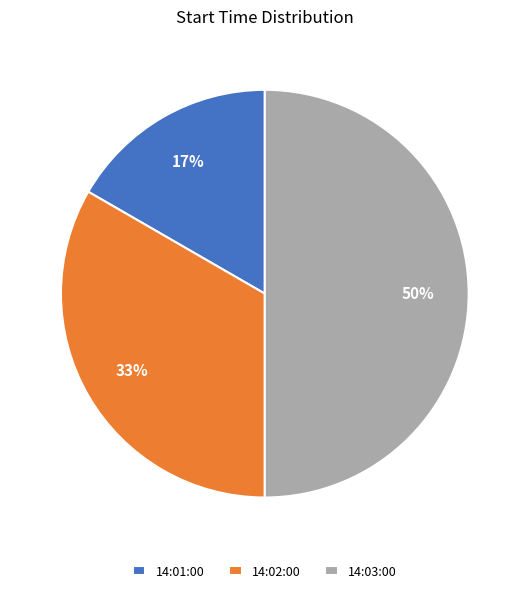

What is the ratio of the value at 14:01:00 to the value at 14:02:00?

0.5